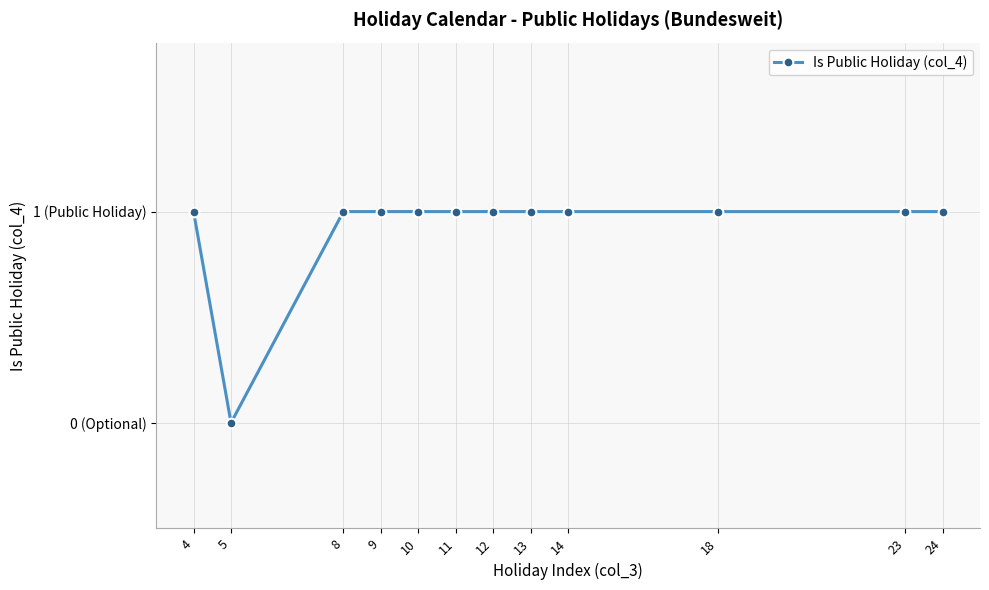

Is it true that the value at 14 is 1?

True